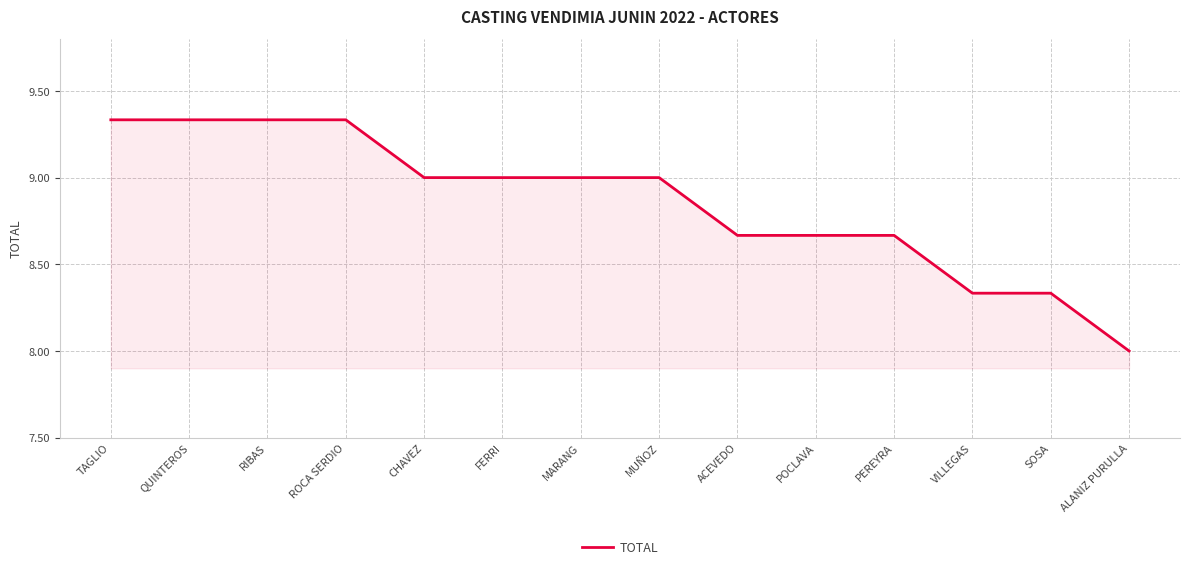

What is the change in value from MARANG to POCLAVA?

-0.3